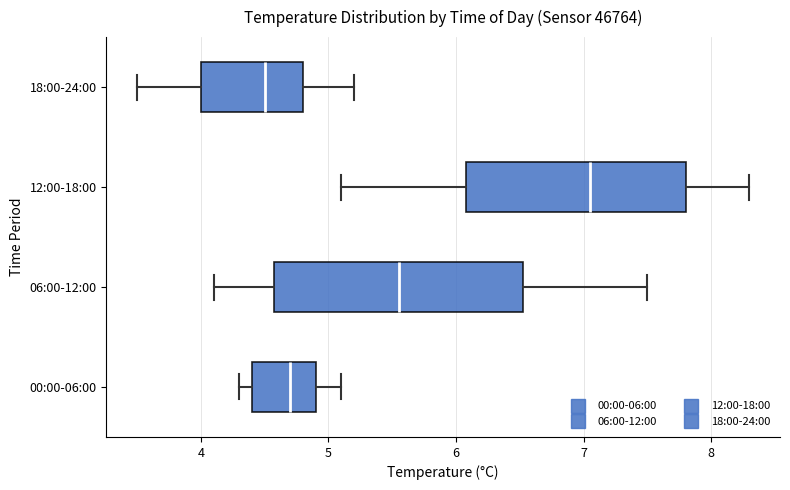

Comparing the boxes themselves (not the whiskers), which one is the widest?

06:00-12:00